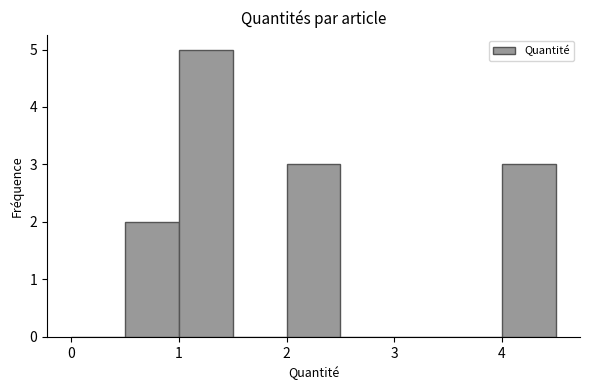

Reading left to right, list every bar in this chart as the range it spans on the x-axis followed by its height. The values are not printed on the chart, so give them approximately, as read against the axis.

0.0 to 0.5: 0
0.5 to 1.0: 2
1.0 to 1.5: 5
1.5 to 2.0: 0
2.0 to 2.5: 3
2.5 to 3.0: 0
3.0 to 3.5: 0
3.5 to 4.0: 0
4.0 to 4.5: 3